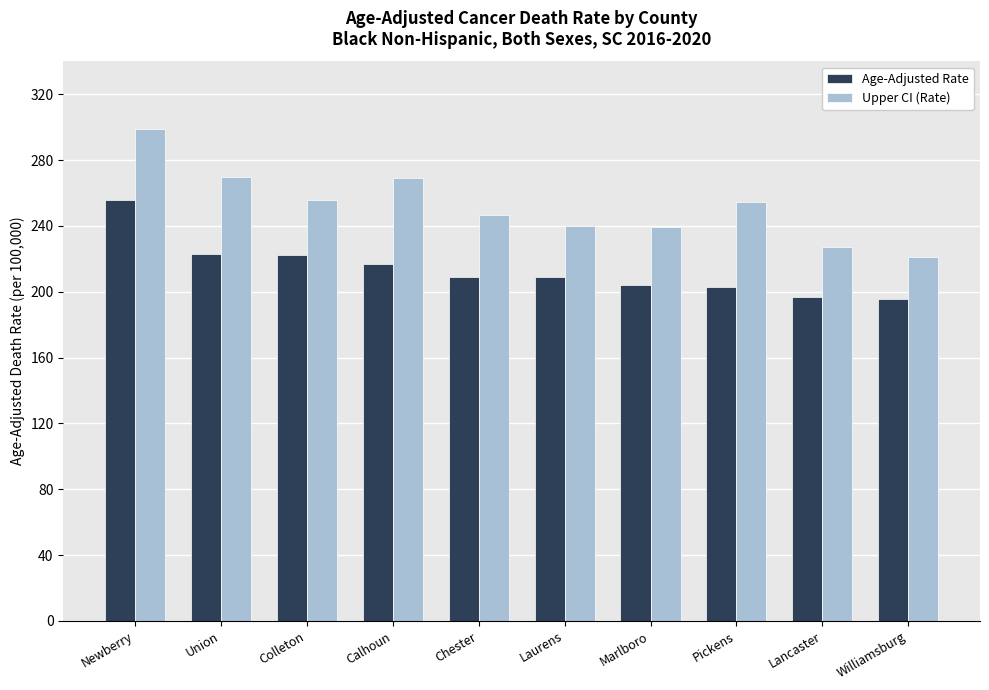

What is the approximate value of Upper CI (Rate) at Union?

269.5